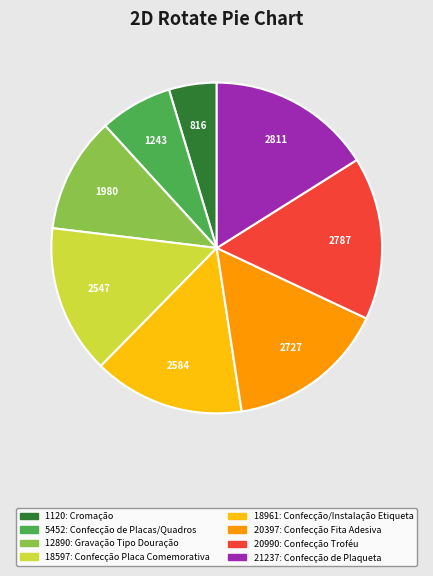

Is there any slice that represents more than half of the pie?

No